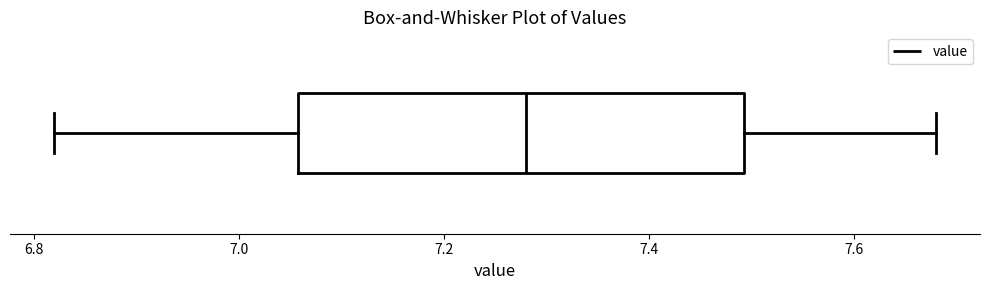

Where is the right edge of the box on the x-axis? The values are not printed on the chart, so give them approximately, as read against the axis.

7.50